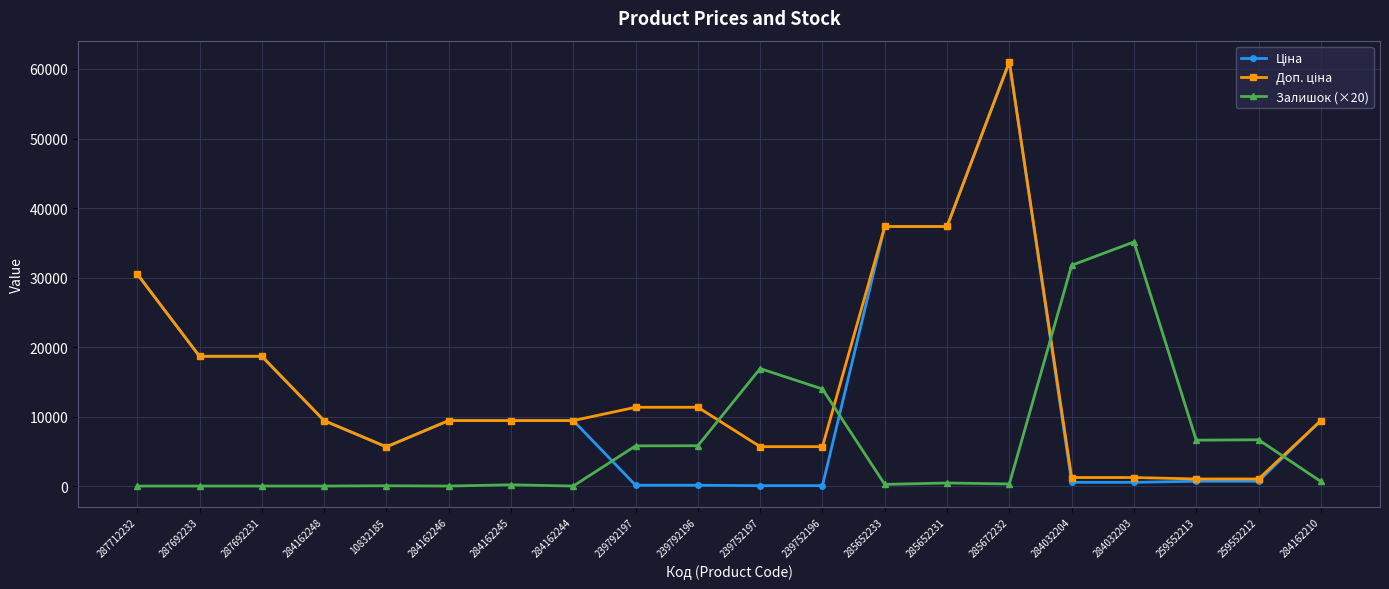

What is the maximum value shown in the chart?

61024.7